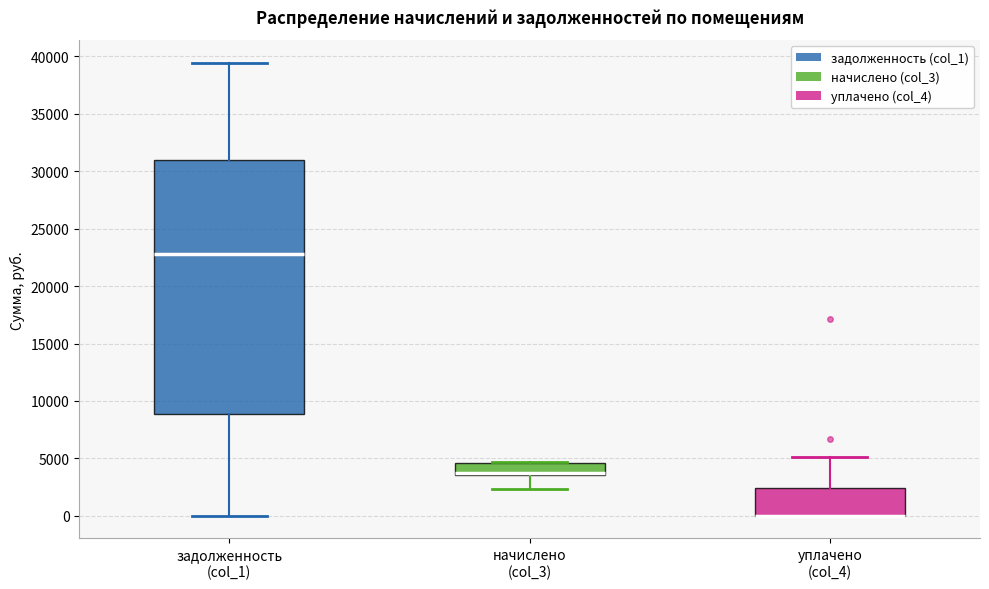

Reading left to right, read every box against the y-axis: the position of its median line, the range the box covers, and the ends of its whiskers. The values are not printed on the chart, so give them approximately, as read against the axis.

задолженность (col_1): median 23000, box 9000 to 31000, whiskers 0 to 39500
начислено (col_3): median 3500 (just above the box's lower edge), box 3500 to 4500, whiskers 2500 to 4500
уплачено (col_4): median 0 (drawn on the box's lower edge), box 0 to 2500, whiskers 0 to 5000